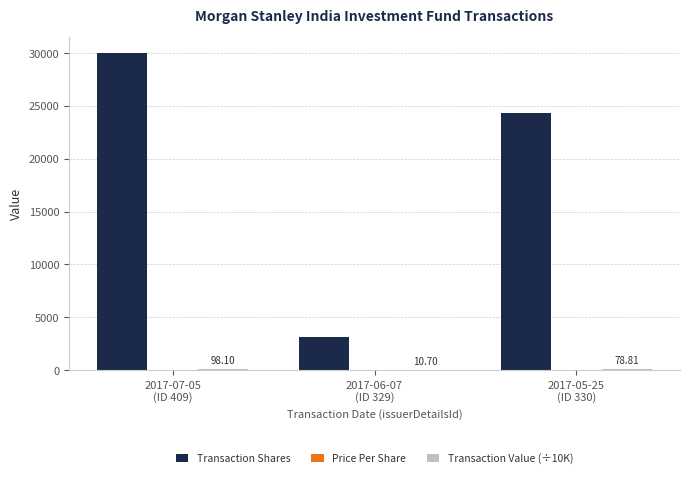

Are the bars horizontal?

No